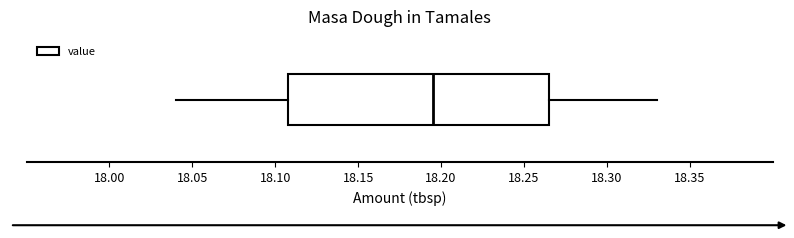

Read this box plot against the x-axis: the position of the median line, the range covered by the box, and the ends of both whiskers. The values are not printed on the chart, so give them approximately, as read against the axis.

median 18.195, box 18.110 to 18.265, whiskers 18.040 to 18.330